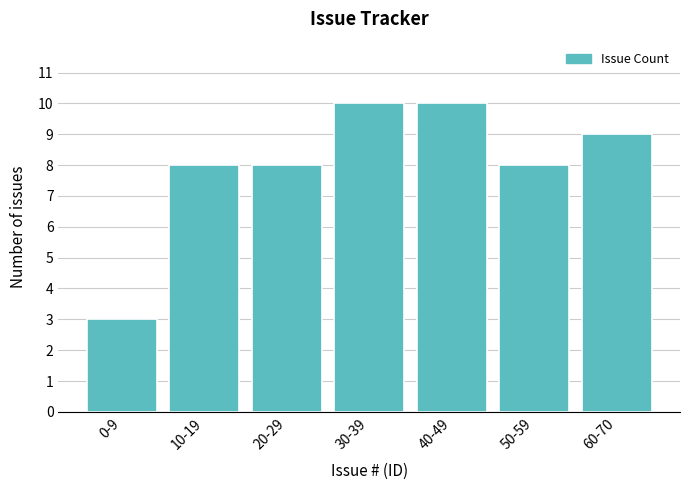

Reading right to left, what are all the values shown in this chart?

9	8	10	10	8	8	3